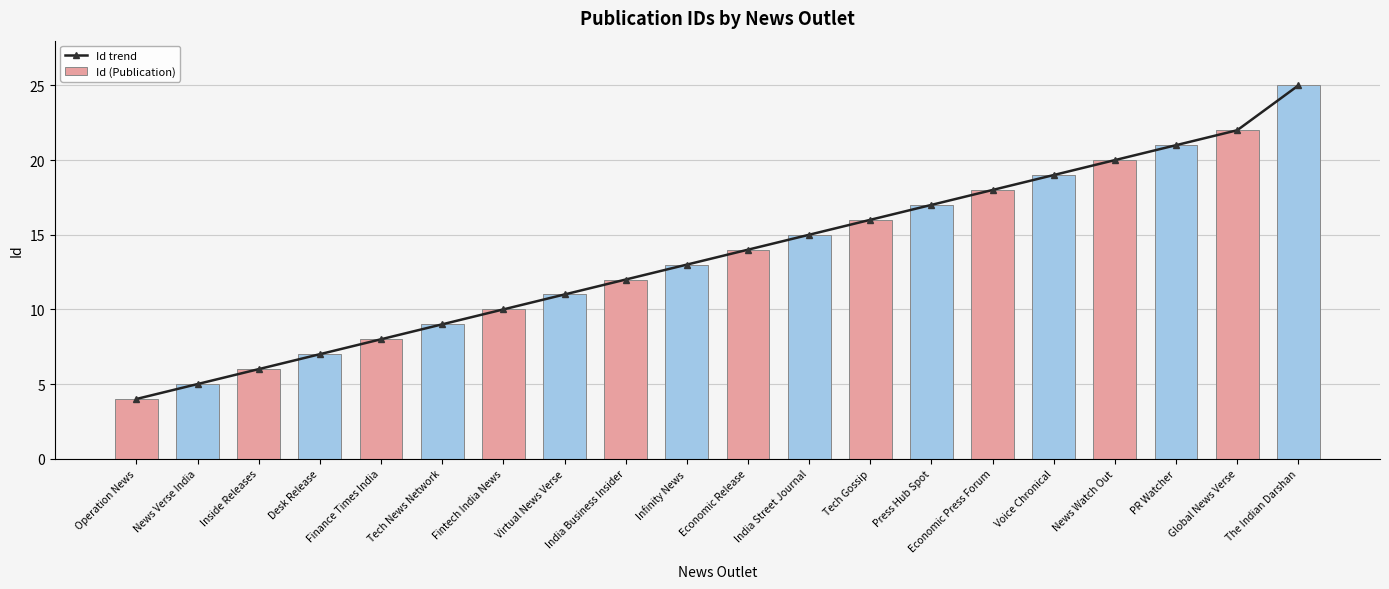

At which category is the sum across all series the highest?

The Indian Darshan